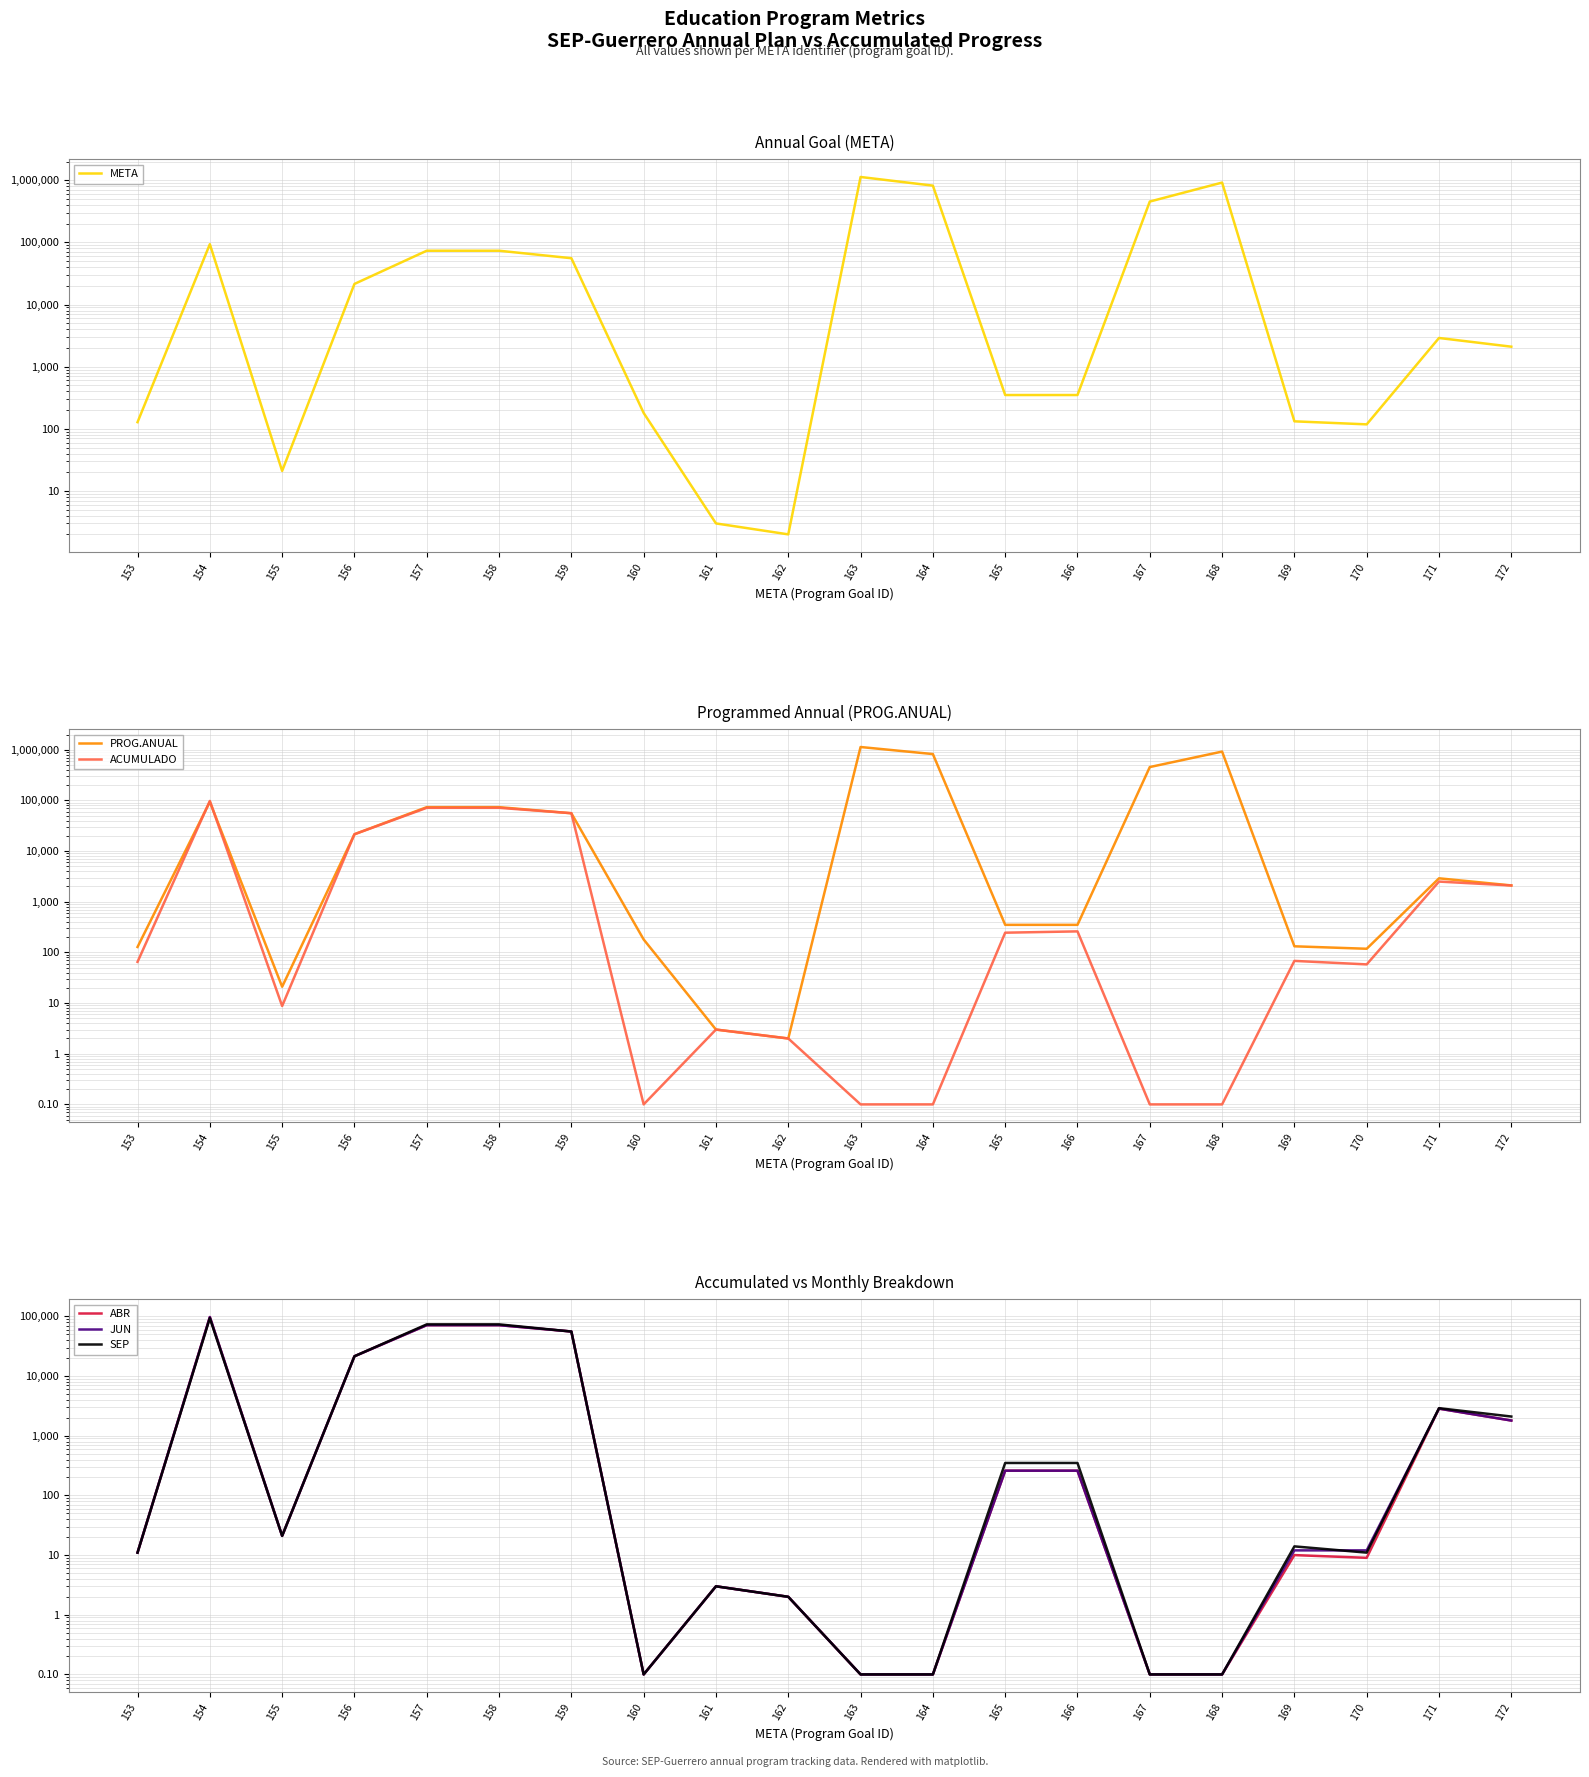

Does the chart display data point markers on the line(s)?

No